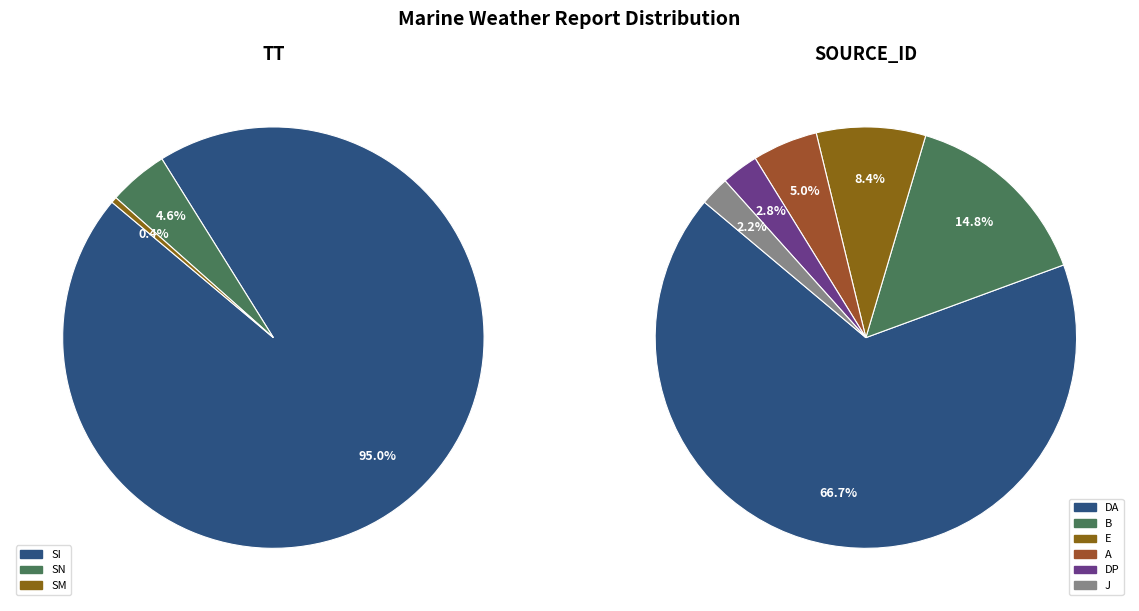

Does B represent more than half of the total?

No